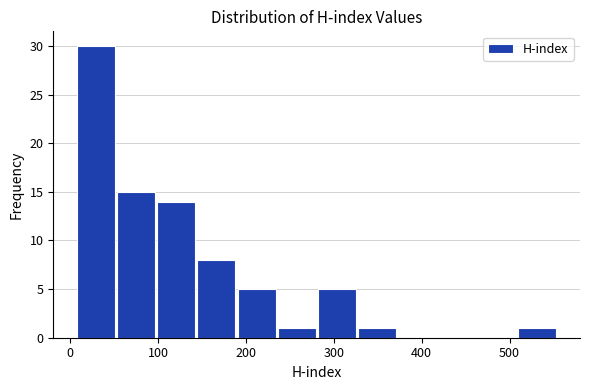

Reading left to right, list every bar in this chart as the range it spans on the x-axis followed by its height. Neither the bar edges nor the heights are printed on the chart, so give them approximately, as read against the axes.

10 to 50: 30
50 to 100: 15
100 to 140: 14
140 to 190: 8
190 to 230: 5
230 to 280: 1
280 to 330: 5
330 to 370: 1
370 to 420: 0
420 to 460: 0
460 to 510: 0
510 to 550: 1